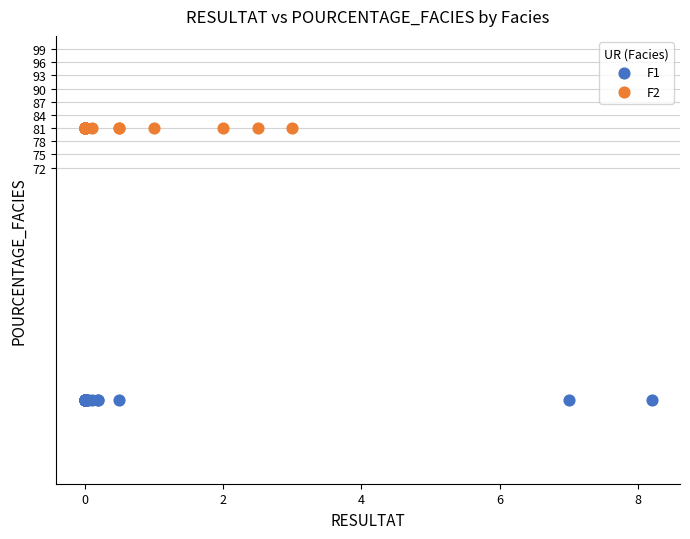

Which series contains the highest Y value?

F2